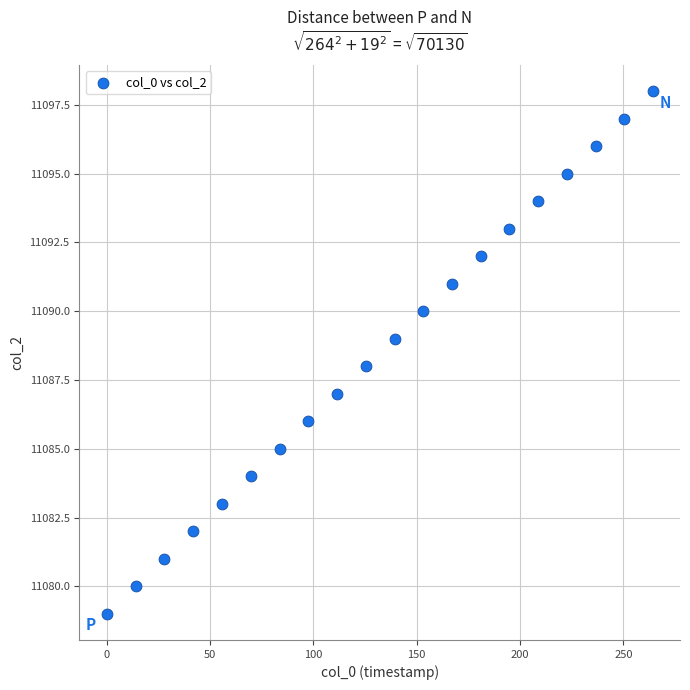

What is the range of Y values (max minus min)?

19